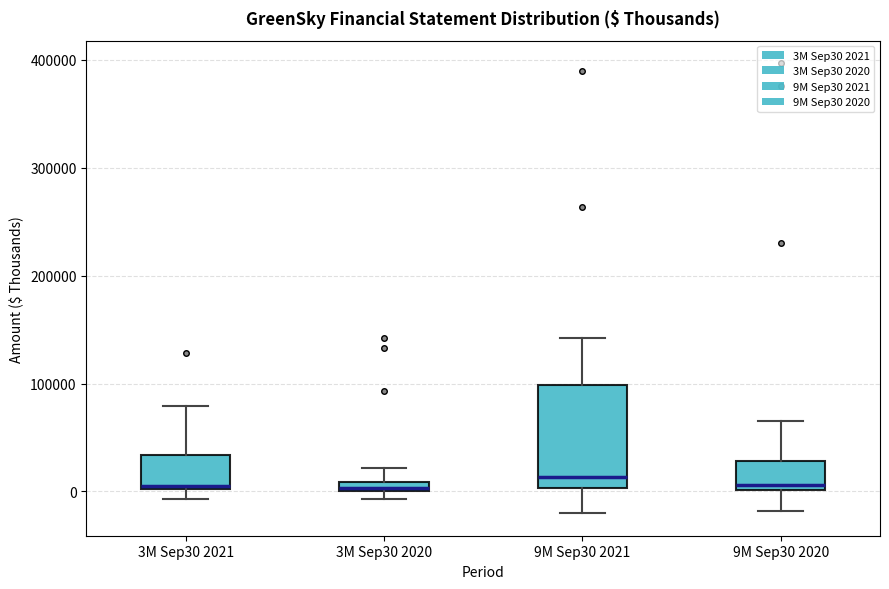

Where does the median line of the box for 3M Sep30 2021 sit on the y-axis? The values are not printed on the chart, so give them approximately, as read against the axis.

10000